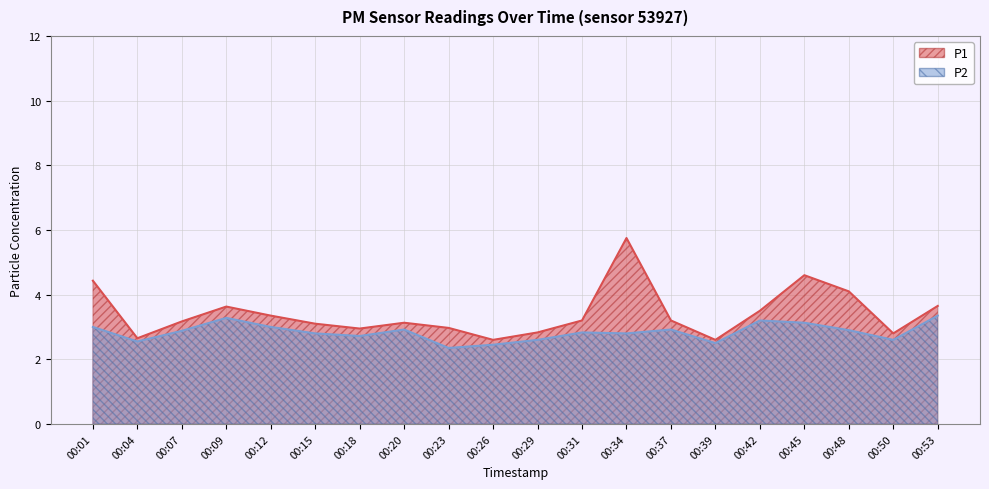

True or false: P2 and P1 cross at least once.

False